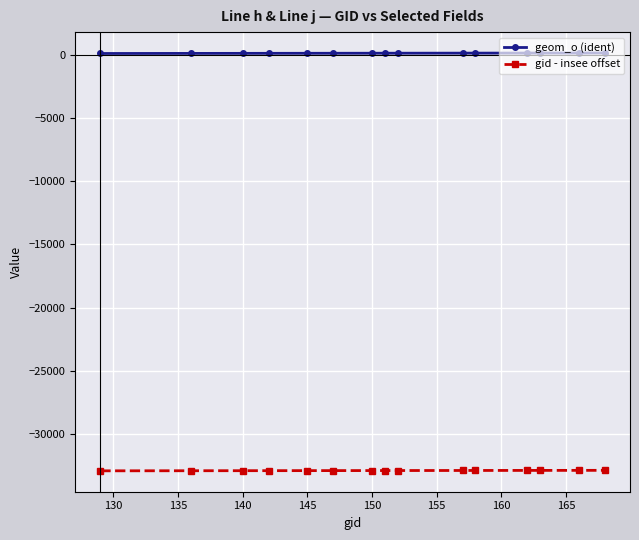

What is the sum of all gid - insee offset values?

-493664